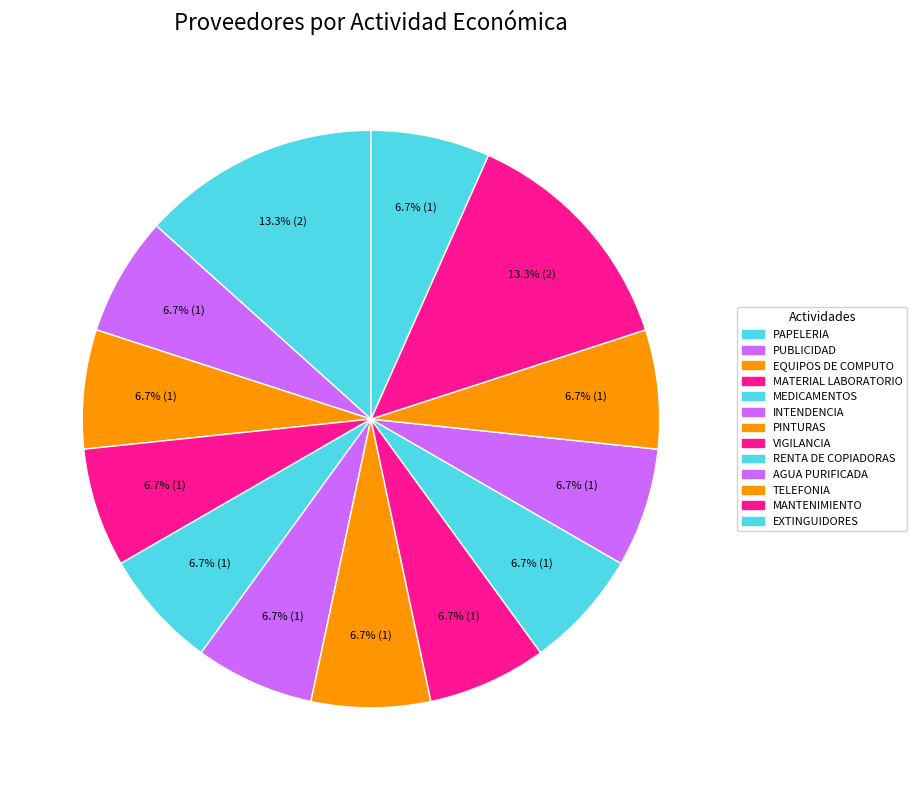

Is it true that TELEFONIA is 7% of the pie?

True